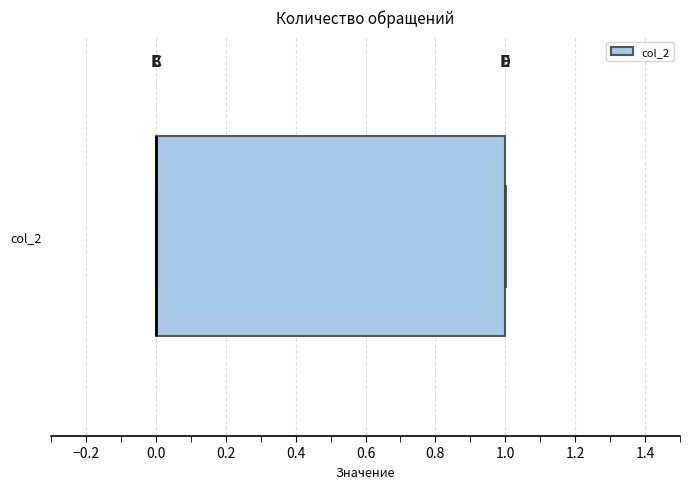

Where is the left edge of the box for col_2 on the x-axis? The values are not printed on the chart, so give them approximately, as read against the axis.

0